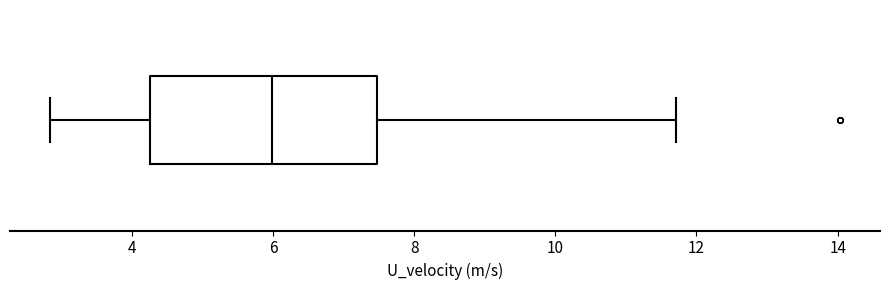

Where does the right whisker of the box end on the x-axis? The values are not printed on the chart, so give them approximately, as read against the axis.

11.8